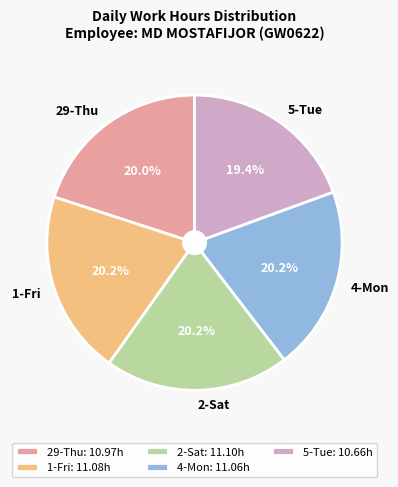

Is 1-Fri the majority of the pie?

No